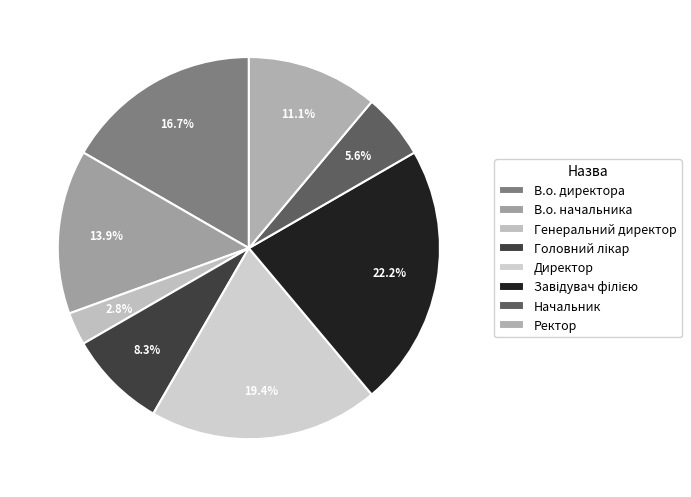

To the nearest percent, what percentage of the pie is В.о. начальника?

14%